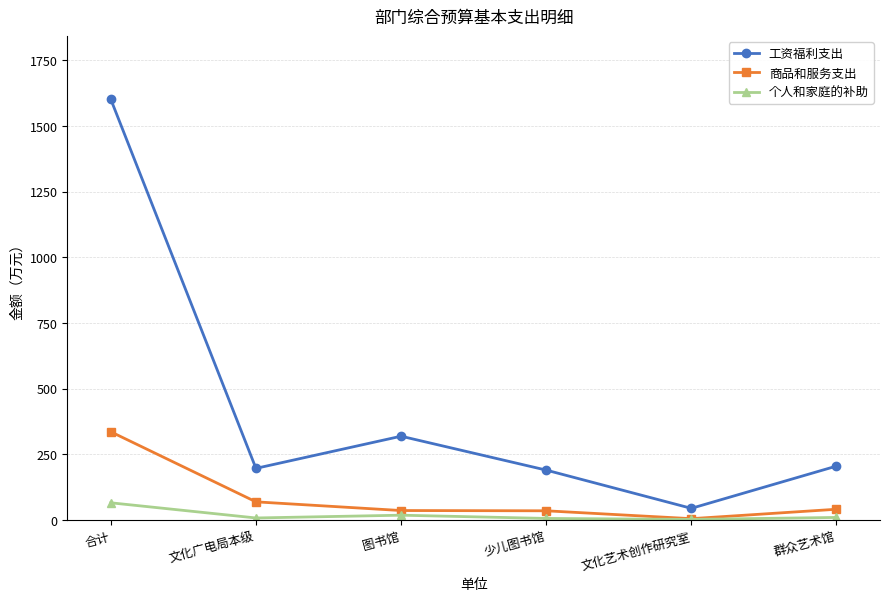

Where does the 工资福利支出 series first go above 205?

合计